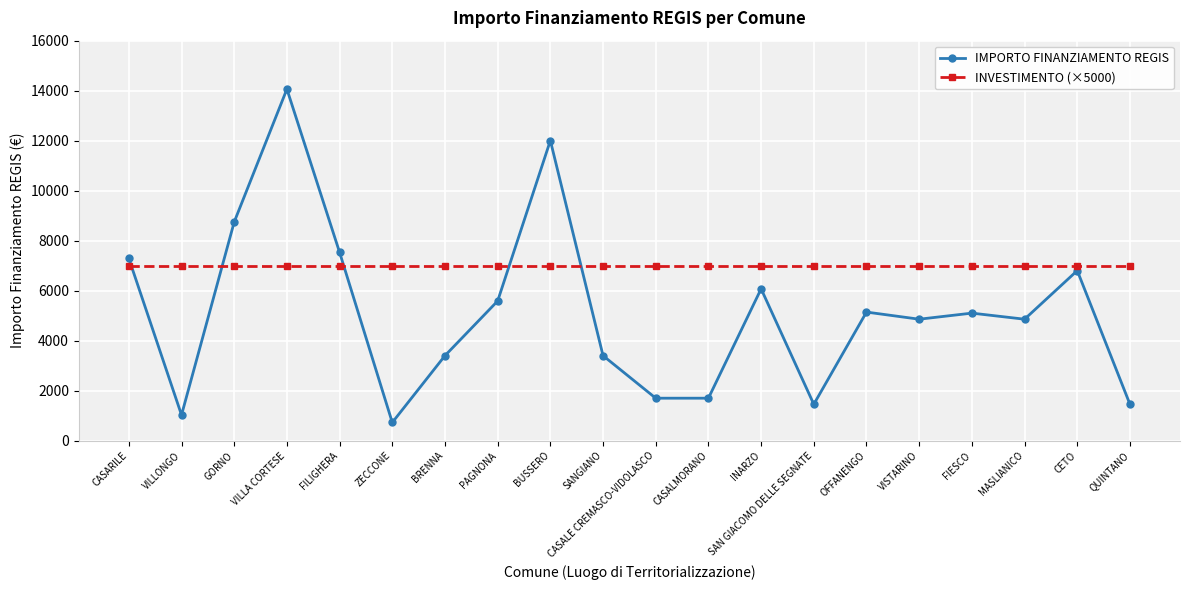

The value of IMPORTO FINANZIAMENTO REGIS at VILLONGO is 1029. True or false?

True